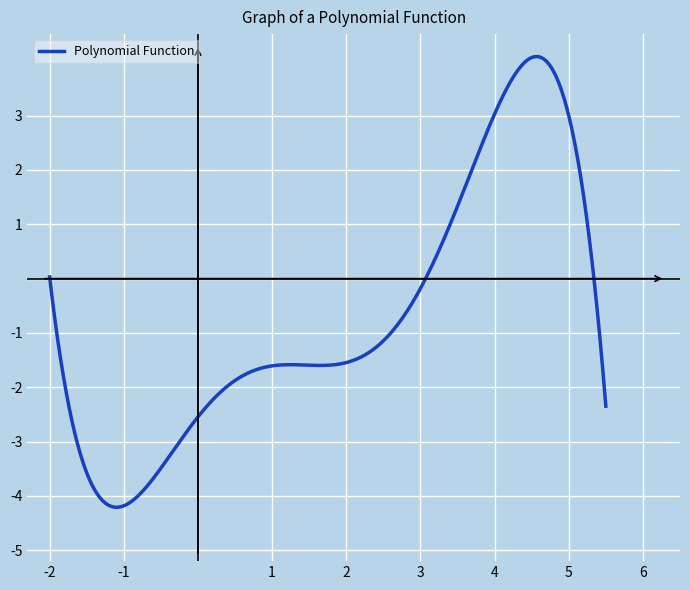

What is the greatest value displayed?

4.1